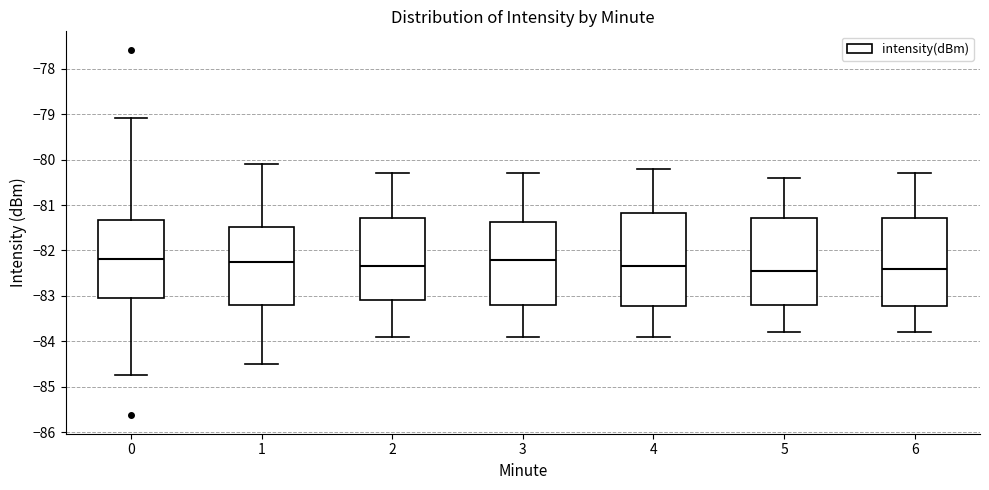

Reading left to right, transcribe this box plot: for each box, give where its median line is, the range the box spans, and where its two whiskers end, as read against the y-axis. The values are not printed on the chart, so give them approximately, as read against the axis.

0: median -82.2, box -83.0 to -81.3, whiskers -84.7 to -79.1
1: median -82.2, box -83.2 to -81.5, whiskers -84.5 to -80.1
2: median -82.3, box -83.1 to -81.3, whiskers -83.9 to -80.3
3: median -82.2, box -83.2 to -81.4, whiskers -83.9 to -80.3
4: median -82.3, box -83.2 to -81.2, whiskers -83.9 to -80.2
5: median -82.4, box -83.2 to -81.3, whiskers -83.8 to -80.4
6: median -82.4, box -83.2 to -81.3, whiskers -83.8 to -80.3